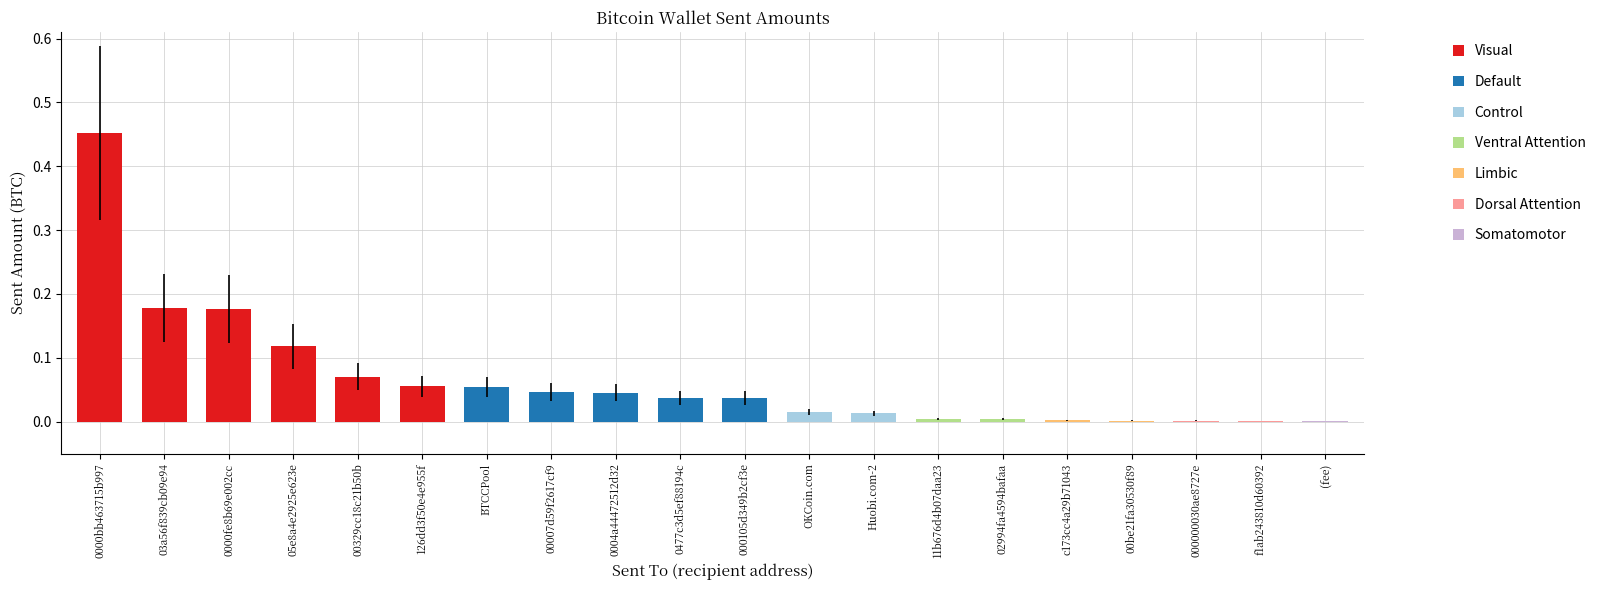

The value at (fee) is 0.0. True or false?

True